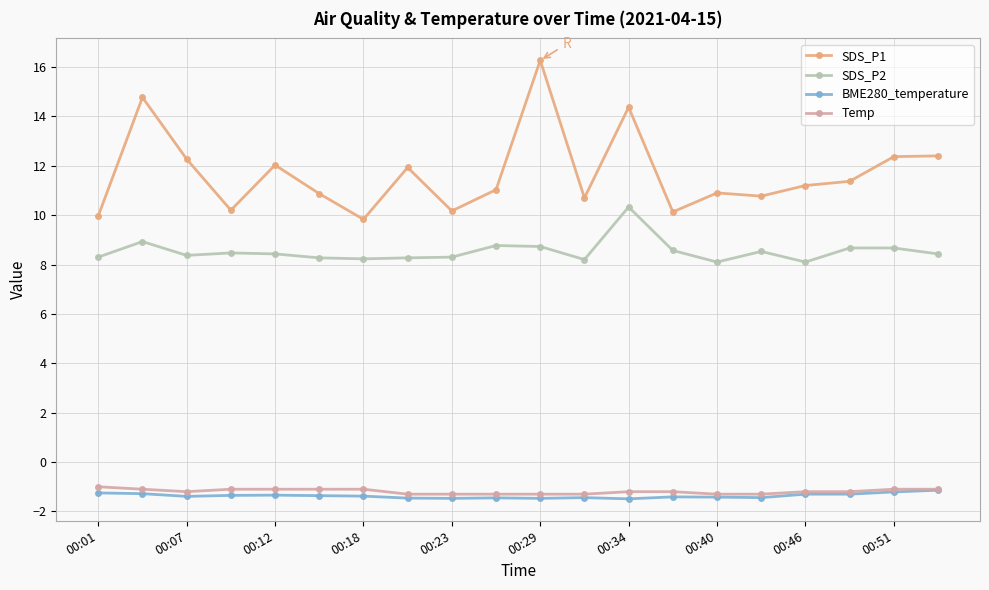

True or false: SDS_P2 has more than 2 points higher than both neighbors.

True